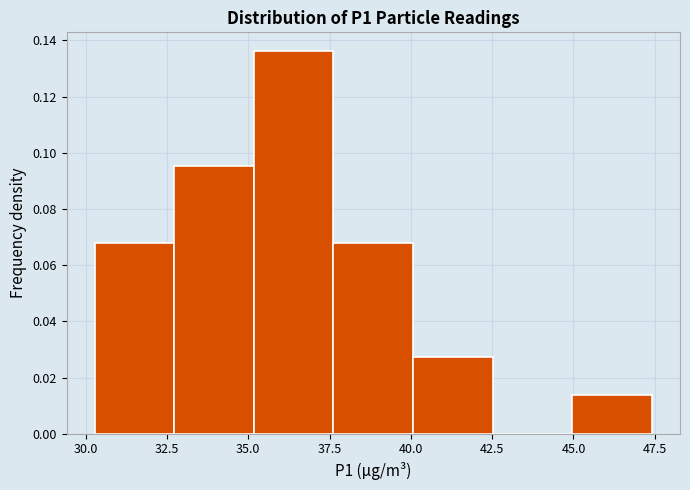

Reading left to right, transcribe this chart: for each bar, give the range it covers on the x-axis and its height. Neither the bar edges nor the heights are printed on the chart, so give them approximately, as read against the axes.

30.5 to 32.5: 0.068
32.5 to 35.0: 0.096
35.0 to 37.5: 0.136
37.5 to 40.0: 0.068
40.0 to 42.5: 0.028
42.5 to 45.0: 0
45.0 to 47.5: 0.014